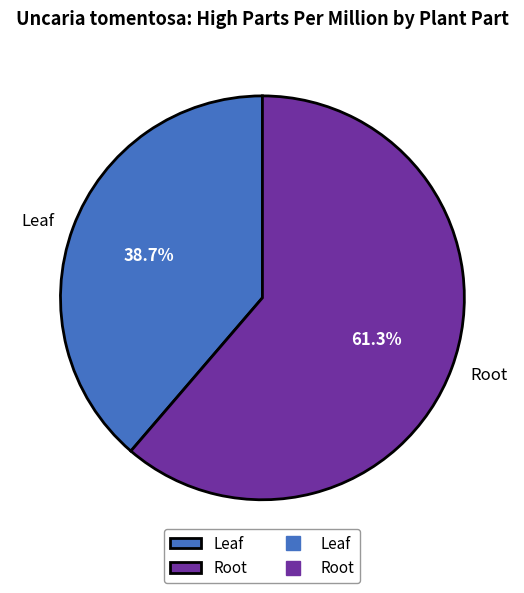

True or false: Leaf accounts for 47% of the total.

False